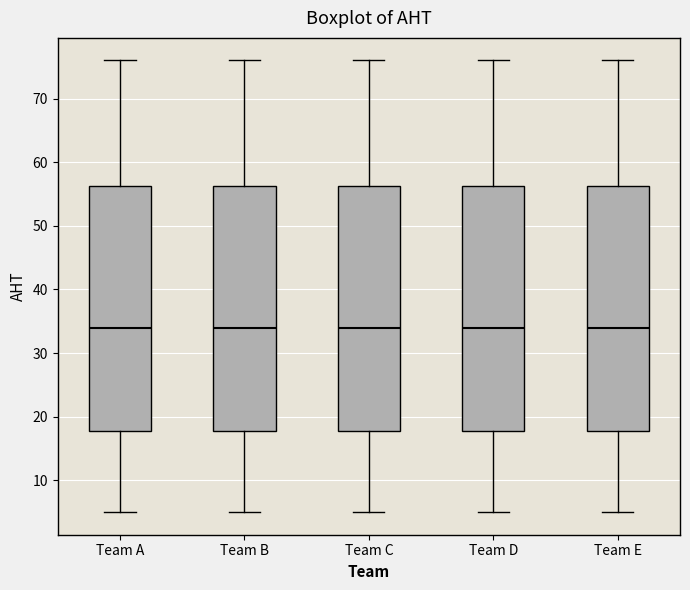

Where does the upper whisker of the box for Team A end on the y-axis? The values are not printed on the chart, so give them approximately, as read against the axis.

76